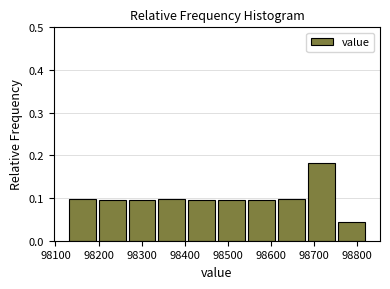

Reading left to right, list every bar in this chart as the range it spans on the x-axis followed by its height. Neither the bar edges nor the heights are printed on the chart, so give them approximately, as read against the axes.

98130 to 98200: 0.10
98200 to 98270: 0.10
98270 to 98340: 0.10
98340 to 98410: 0.10
98410 to 98480: 0.10
98480 to 98540: 0.10
98540 to 98610: 0.10
98610 to 98680: 0.10
98680 to 98750: 0.18
98750 to 98820: 0.04